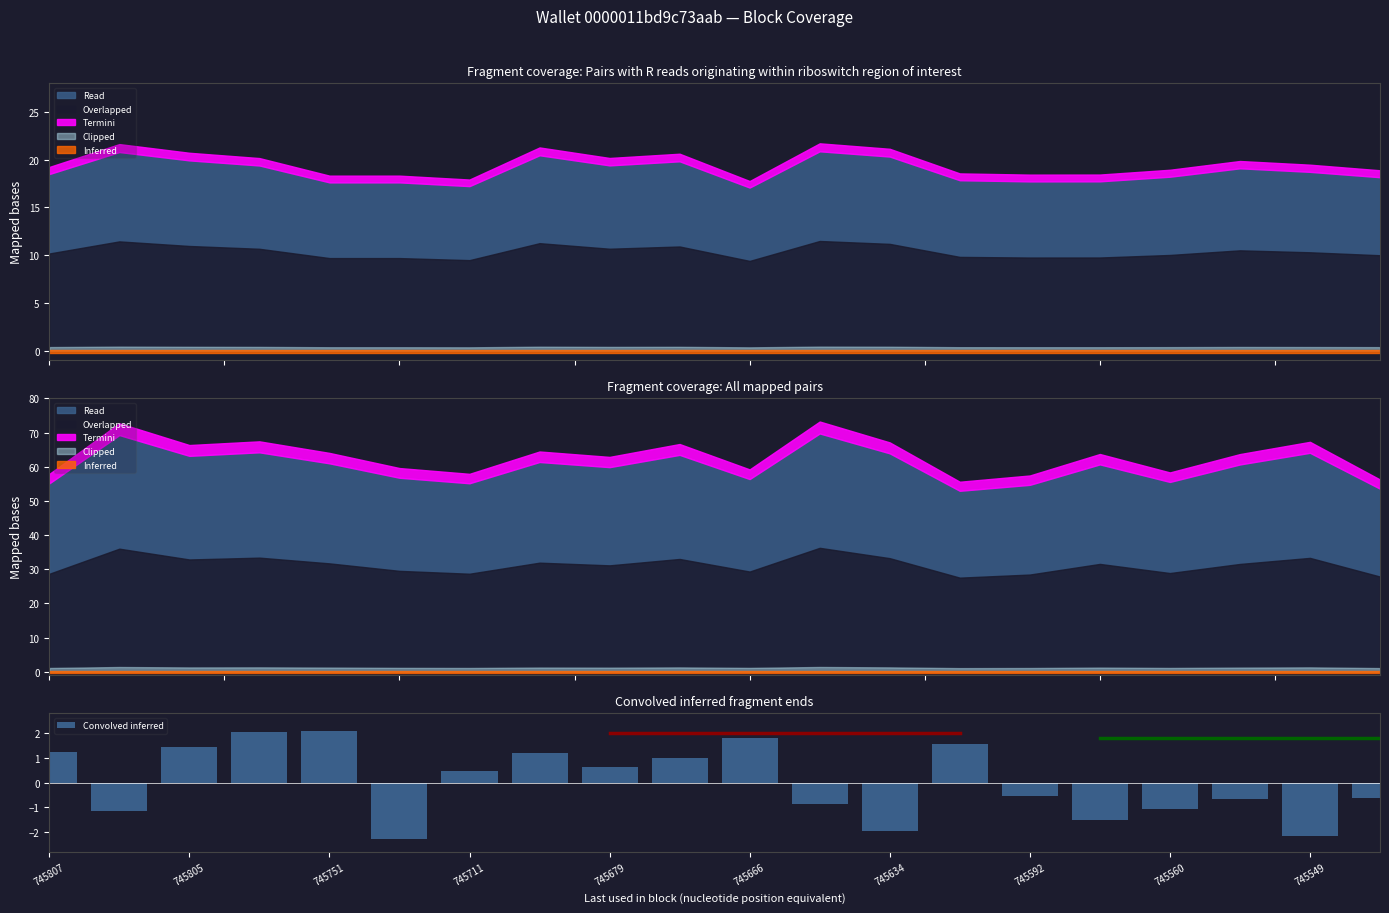

What is the sum of all Convolved inferred values?

0.6